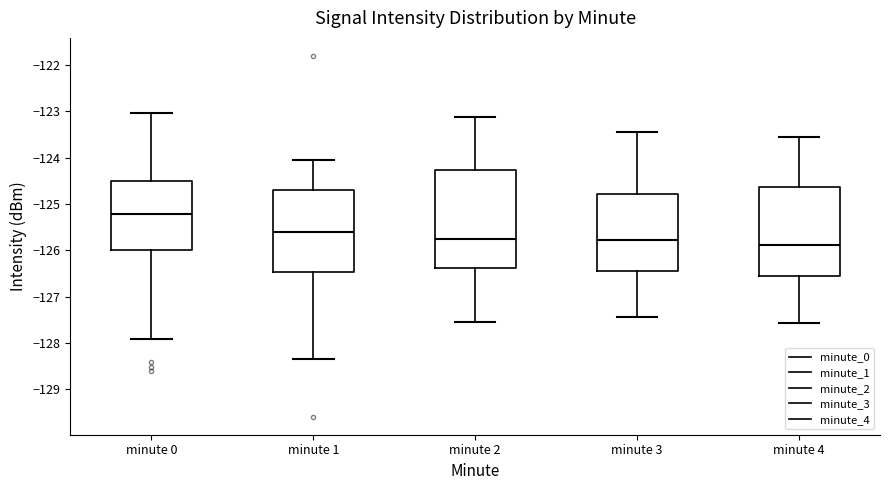

Reading left to right, transcribe this box plot: for each box, give where its median line is, the range the box spans, and where its two whiskers end, as read against the y-axis. The values are not printed on the chart, so give them approximately, as read against the axis.

minute 0: median -125.2, box -126.0 to -124.5, whiskers -127.9 to -123.0
minute 1: median -125.6, box -126.5 to -124.7, whiskers -128.3 to -124.0
minute 2: median -125.8, box -126.4 to -124.3, whiskers -127.5 to -123.1
minute 3: median -125.8, box -126.4 to -124.8, whiskers -127.4 to -123.4
minute 4: median -125.9, box -126.6 to -124.6, whiskers -127.6 to -123.6